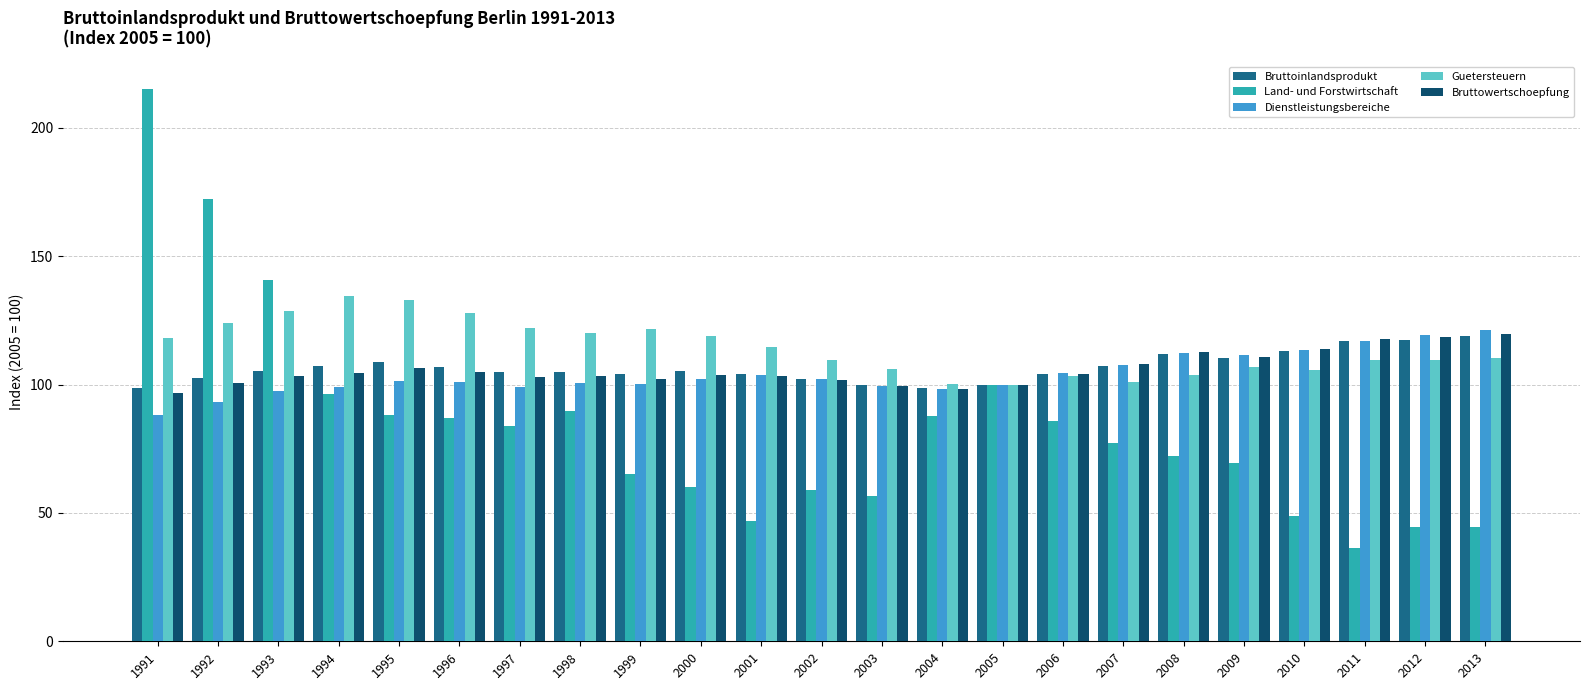

What value does the Land- und Forstwirtschaft series have at 1992?

172.3